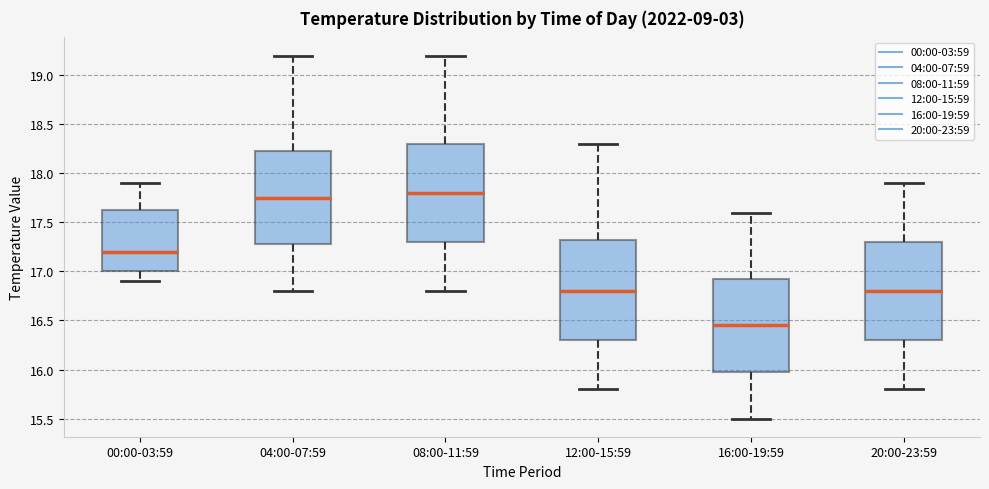

Which box has the lowest median line?

16:00-19:59